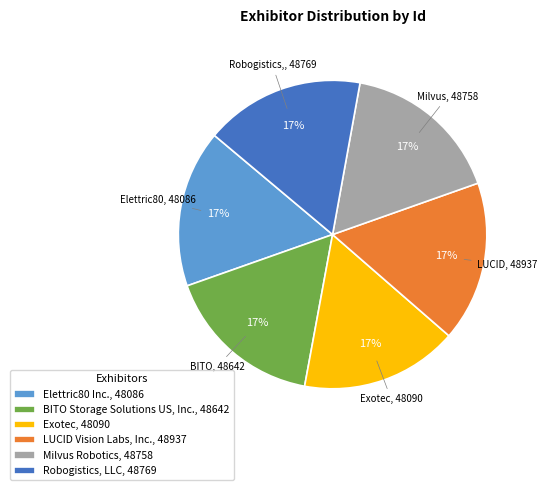

Is there any slice that represents more than half of the pie?

No